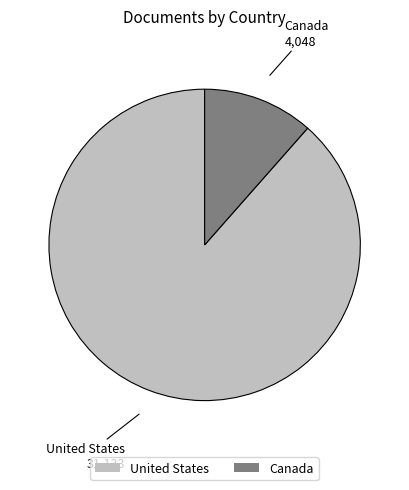

Do United States and Canada together represent more than half of the pie?

Yes